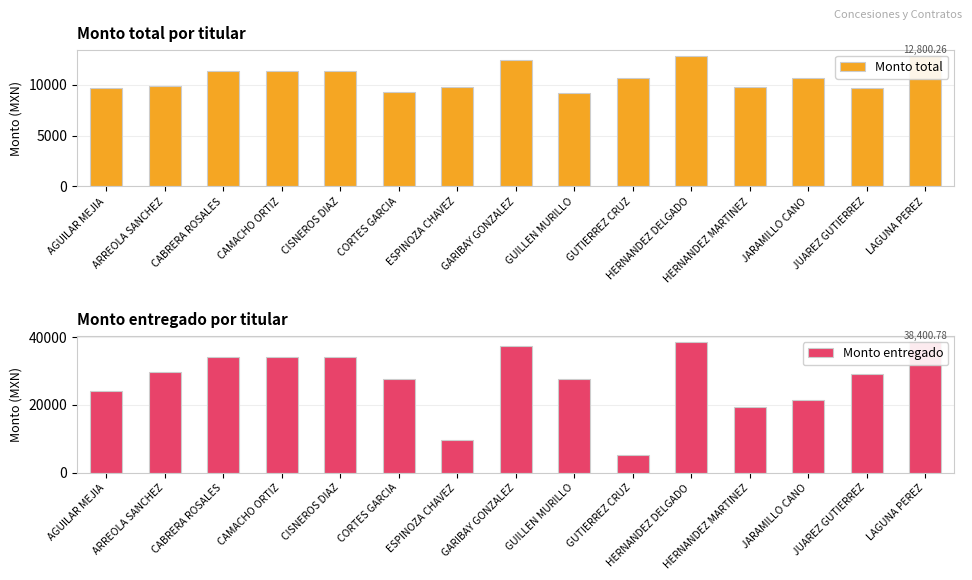

How many categories are shown in the chart?

15